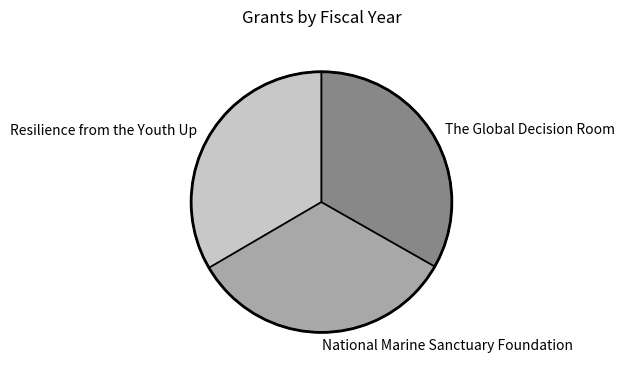

Do National Marine Sanctuary Foundation and Resilience from the Youth Up together represent more than half of the pie?

Yes